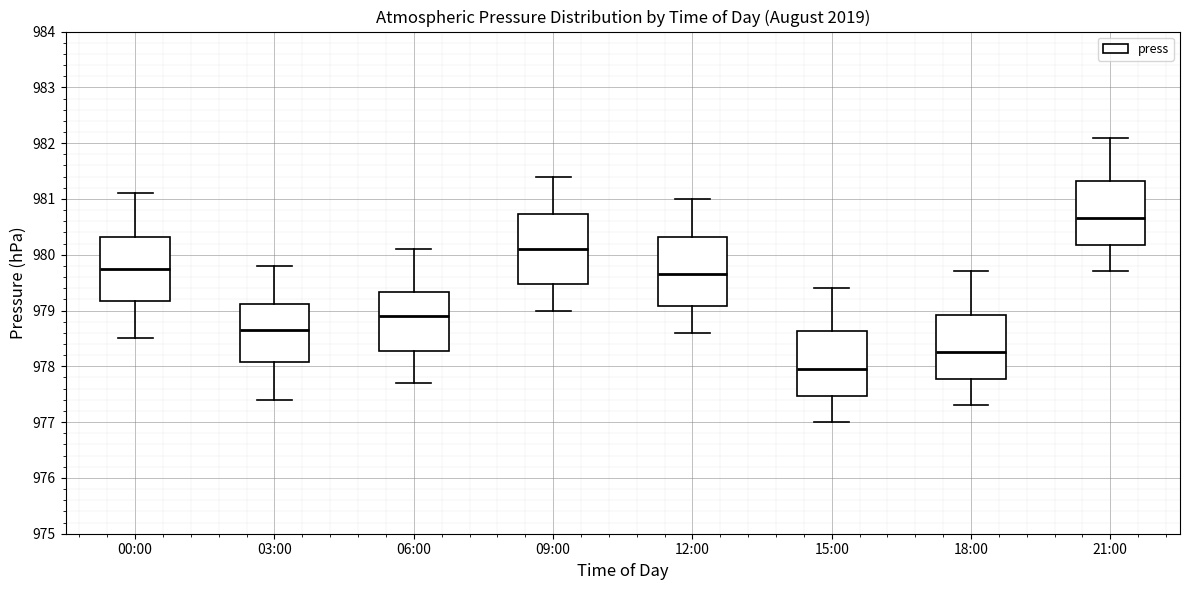

Reading left to right, transcribe this box plot: for each box, give where its median line is, the range the box spans, and where its two whiskers end, as read against the y-axis. The values are not printed on the chart, so give them approximately, as read against the axis.

00:00: median 979.8, box 979.2 to 980.3, whiskers 978.5 to 981.1
03:00: median 978.7, box 978.1 to 979.1, whiskers 977.4 to 979.8
06:00: median 978.9, box 978.3 to 979.3, whiskers 977.7 to 980.1
09:00: median 980.1, box 979.5 to 980.7, whiskers 979.0 to 981.4
12:00: median 979.7, box 979.1 to 980.3, whiskers 978.6 to 981.0
15:00: median 978.0, box 977.5 to 978.6, whiskers 977.0 to 979.4
18:00: median 978.3, box 977.8 to 978.9, whiskers 977.3 to 979.7
21:00: median 980.7, box 980.2 to 981.3, whiskers 979.7 to 982.1